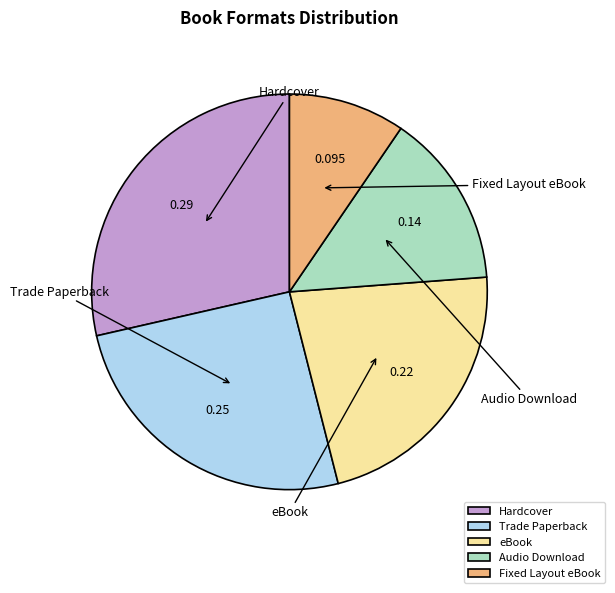

To the nearest percent, what is the average slice percentage?

20%